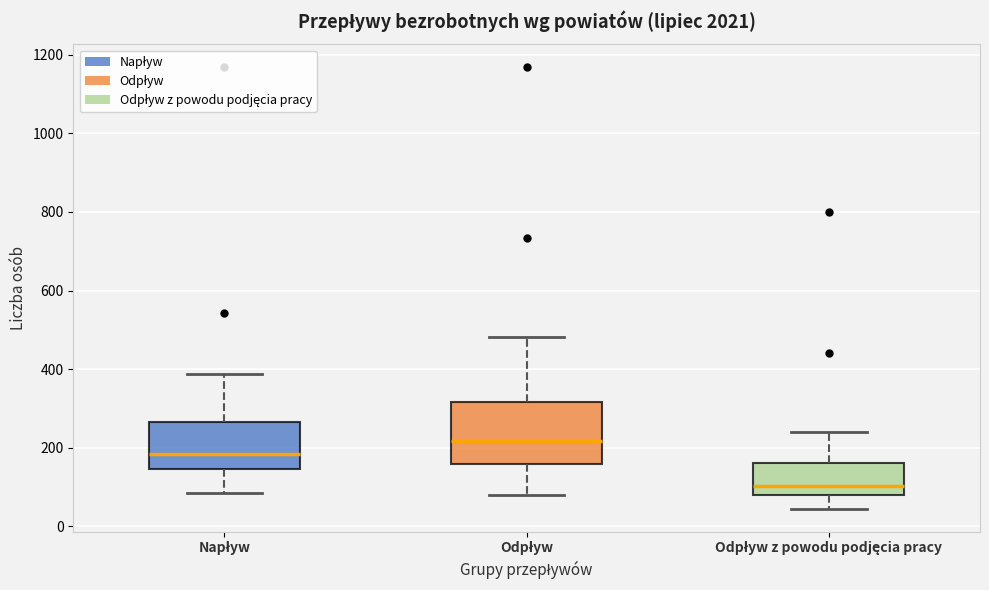

Reading left to right, transcribe this box plot: for each box, give where its median line is, the range the box spans, and where its two whiskers end, as read against the y-axis. The values are not printed on the chart, so give them approximately, as read against the axis.

Napływ: median 180, box 140 to 260, whiskers 80 to 380
Odpływ: median 220, box 160 to 320, whiskers 80 to 480
Odpływ z powodu podjęcia pracy: median 100, box 80 to 160, whiskers 40 to 240